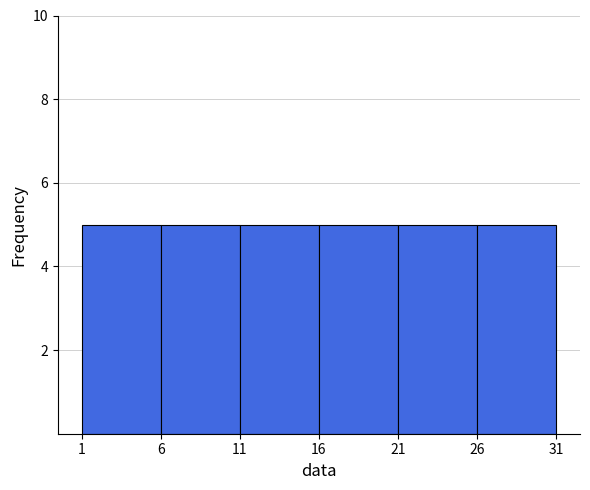

How tall is the bar that spans 26 to 31 on the x-axis? The values are not printed on the chart, so give them approximately, as read against the axis.

5